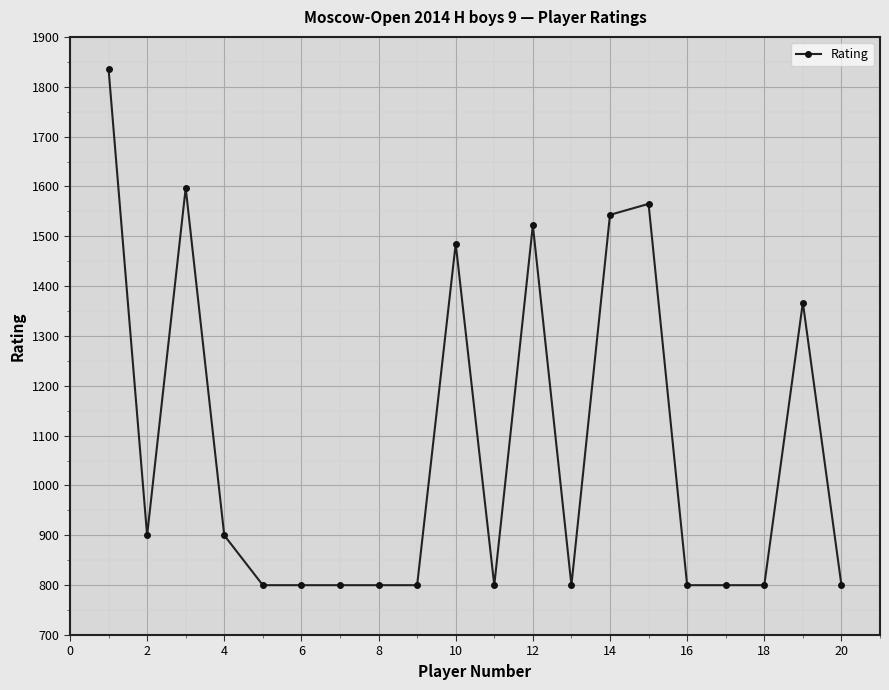

What is the sum of all values?

21515